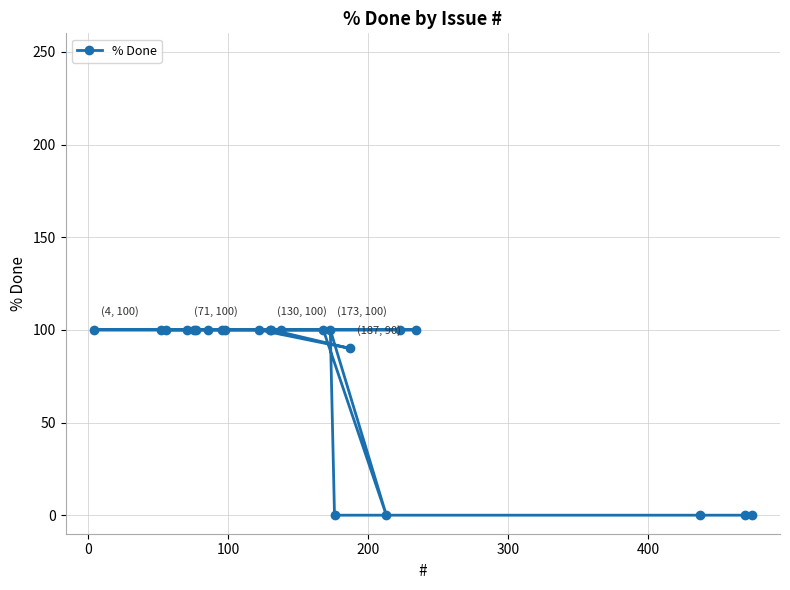

What is the greatest value displayed?

100